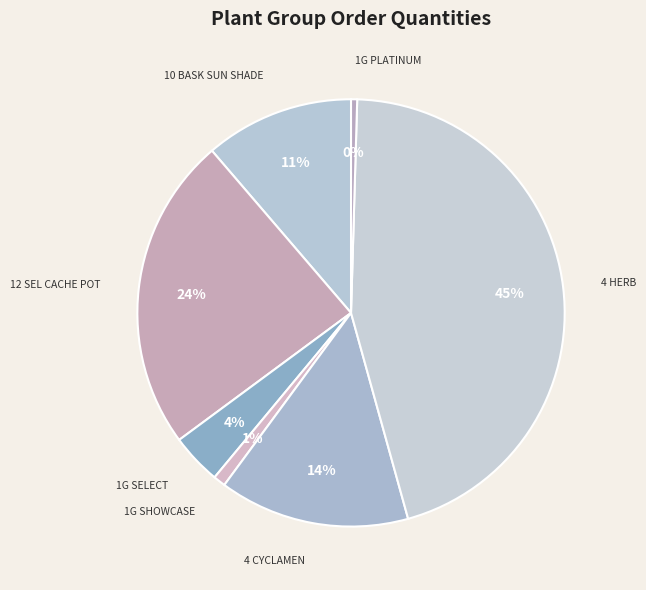

How many slices are in this pie chart?

7